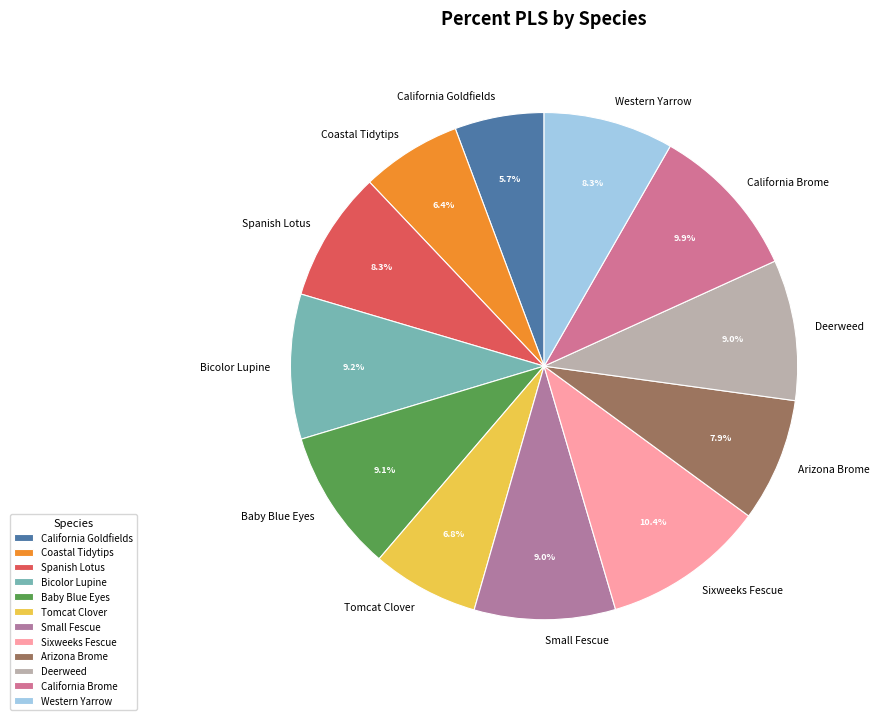

To the nearest percent, what is the combined percentage of Sixweeks Fescue and Deerweed?

19%